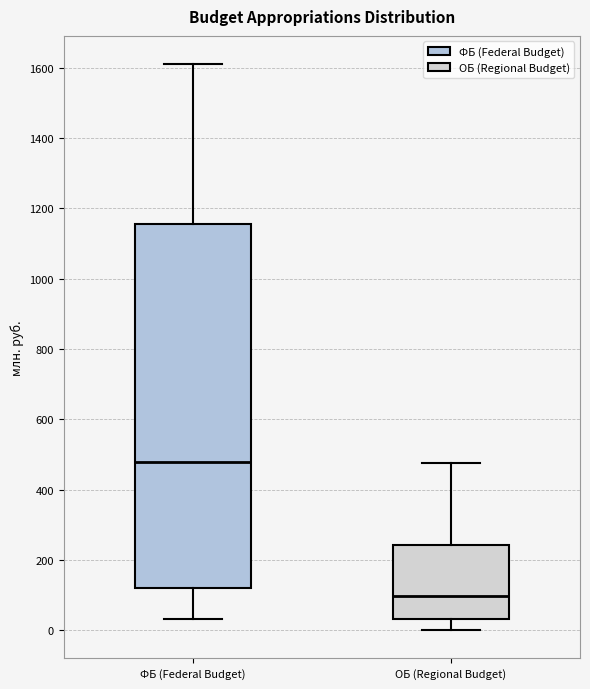

Reading left to right, read every box against the y-axis: the position of its median line, the range the box covers, and the ends of its whiskers. The values are not printed on the chart, so give them approximately, as read against the axis.

ФБ (Federal Budget): median 480, box 120 to 1160, whiskers 40 to 1600
ОБ (Regional Budget): median 100, box 40 to 240, whiskers 0 to 480